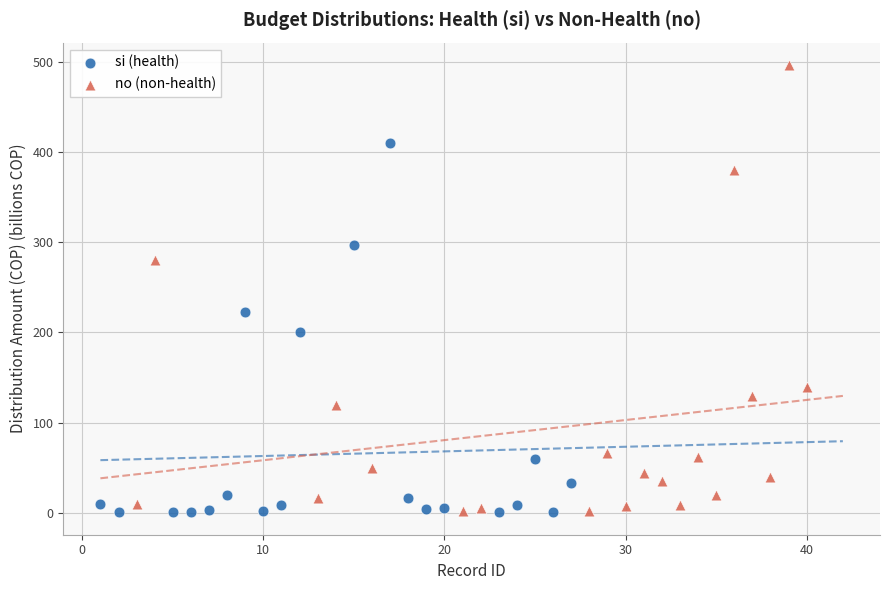

Which series has the largest Y range (max minus min)?

no (non-health)